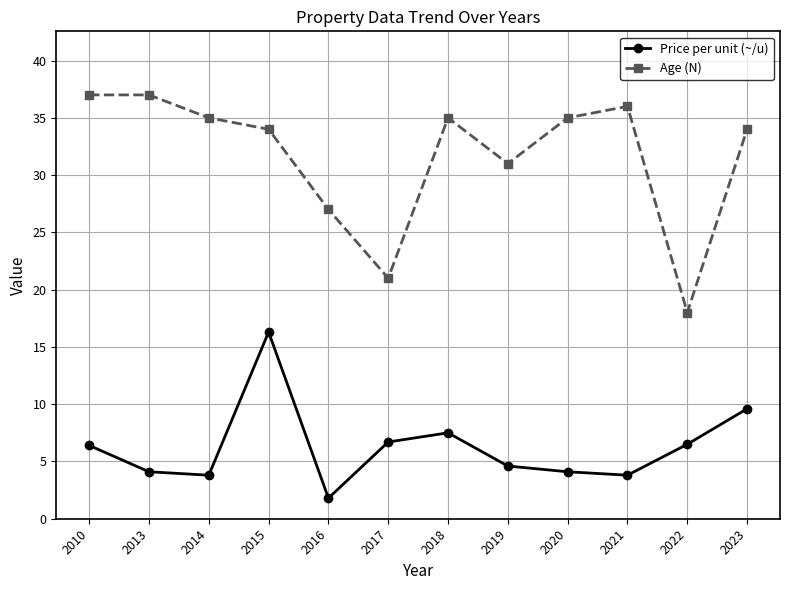

How many values in the Price per unit (~/u) series are below 6?

6